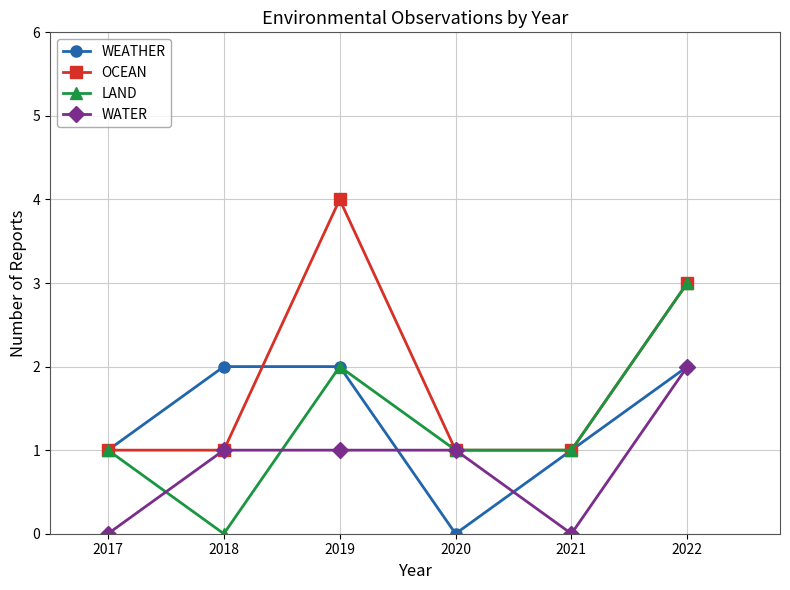

What is the value of the WEATHER point at the 6th from the left?

2